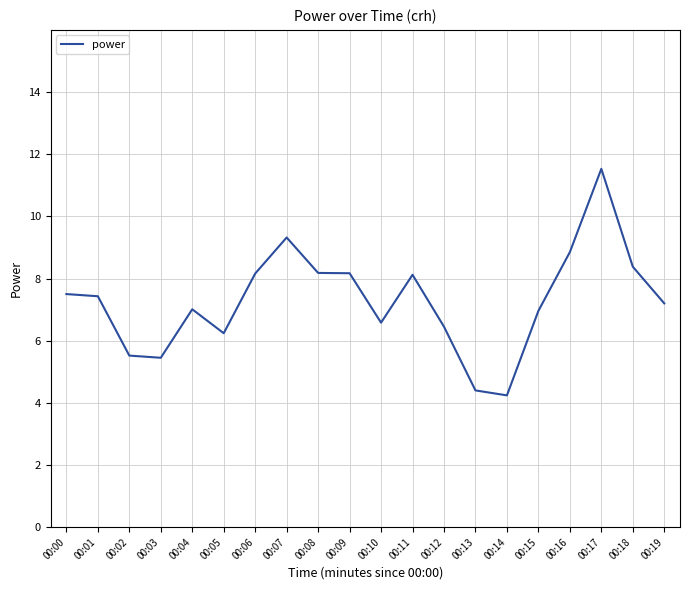

Is it true that the value at 00:11 is 2.0?

False